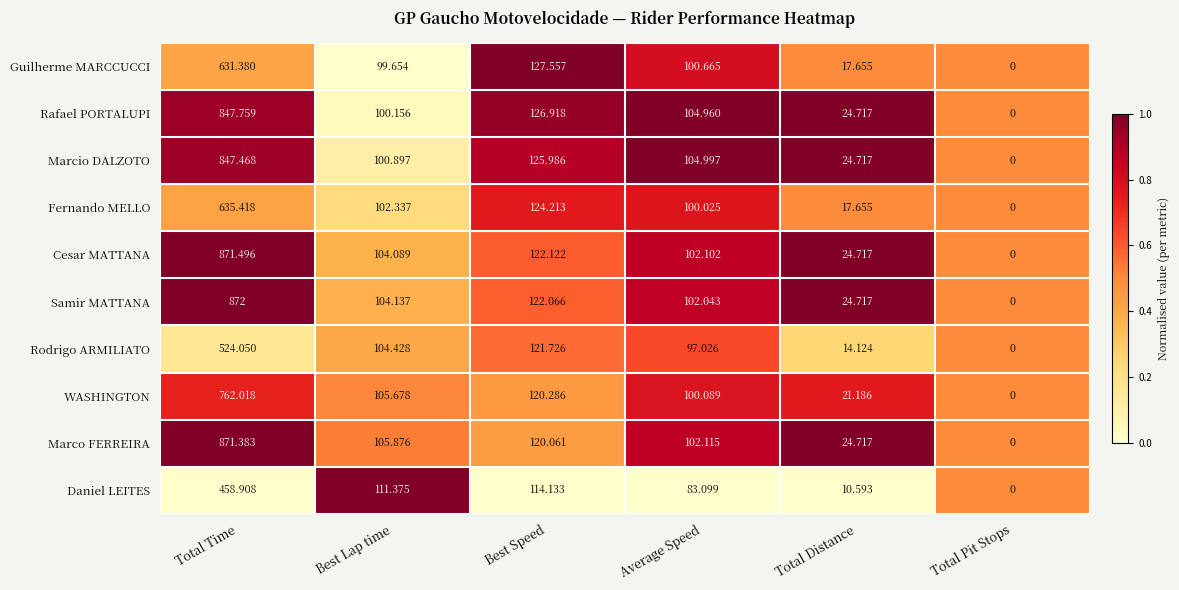

What is the total value across all series at Total Time?

7321.9